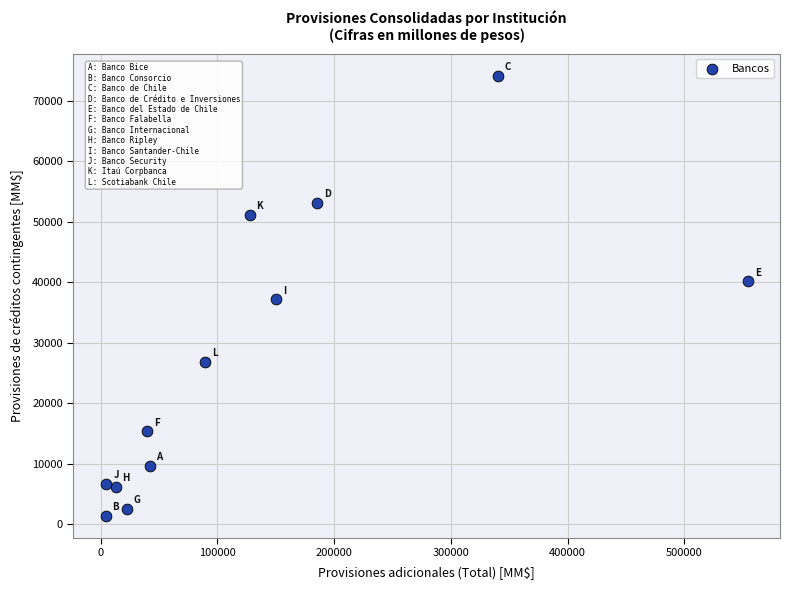

What is the average X value?

131172